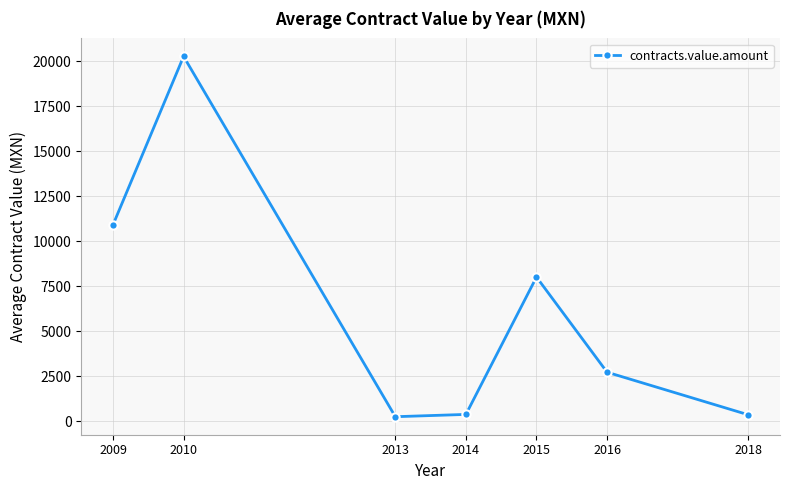

What is the maximum value shown in the chart?

20279.5